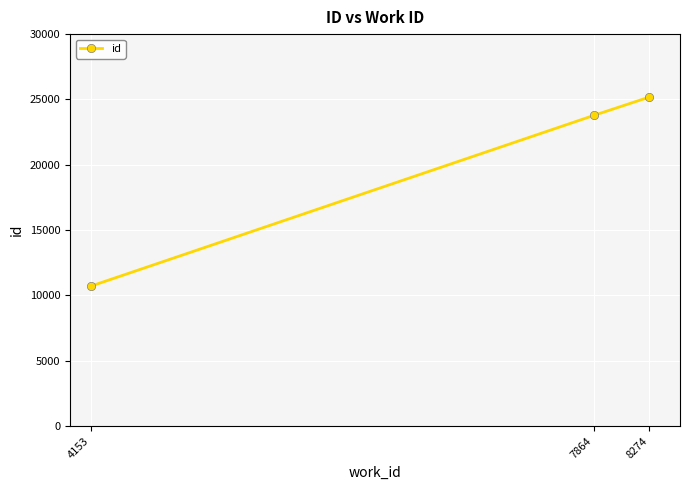

How many series are shown in this chart?

1